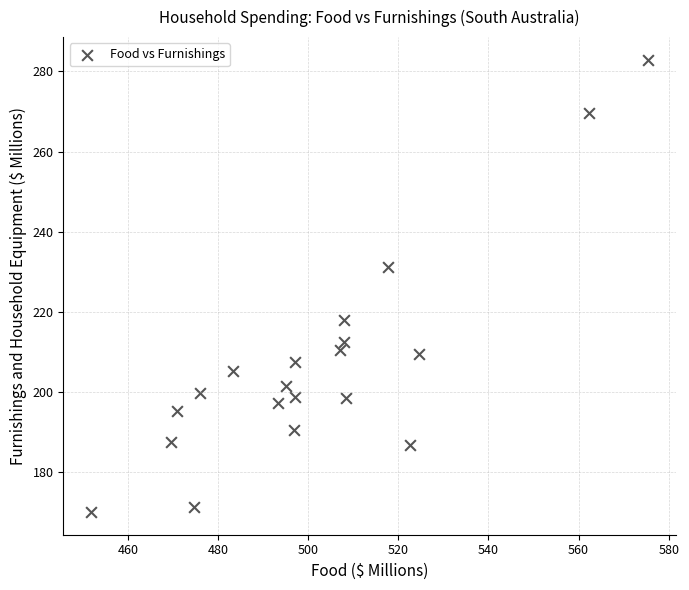

What Y value in the scatter plot is closest to 226?

231.3